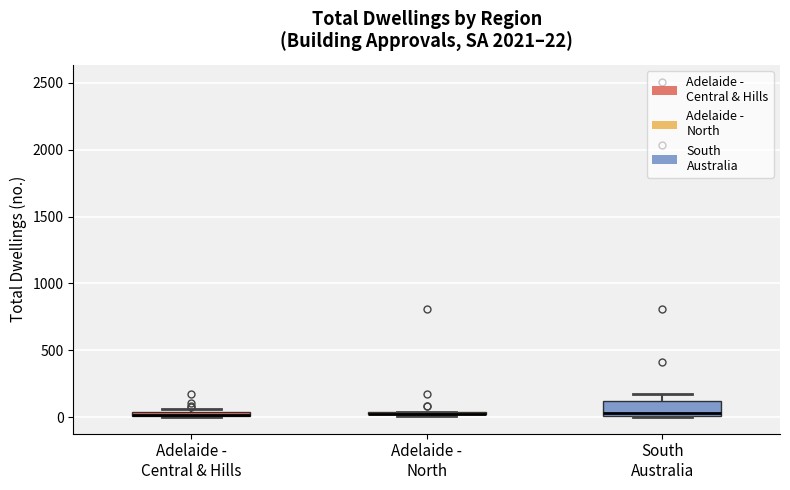

Which box is the tallest, from its lower edge to its upper edge?

South Australia